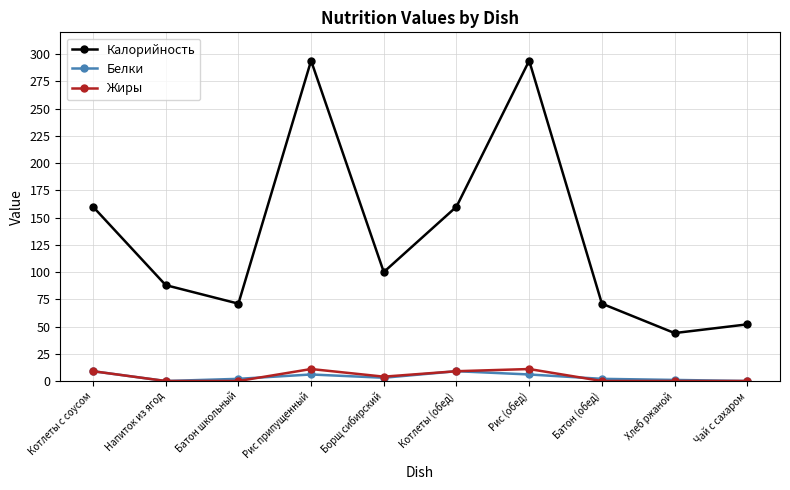

Where does the Калорийность series first go above 100?

Котлеты с соусом